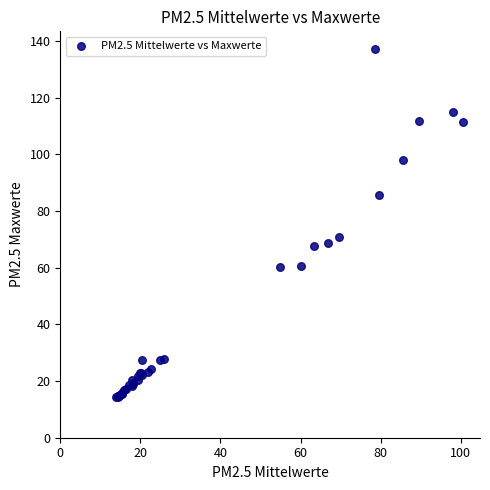

What Y value in the scatter plot is closest to 75?

70.8